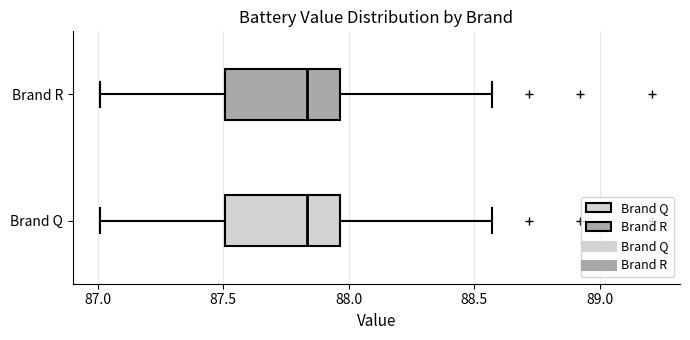

Reading bottom to top, read every box against the x-axis: the position of its median line, the range the box covers, and the ends of its whiskers. The values are not printed on the chart, so give them approximately, as read against the axis.

Brand Q: median 87.85, box 87.50 to 87.95, whiskers 87.00 to 88.55
Brand R: median 87.85, box 87.50 to 87.95, whiskers 87.00 to 88.55